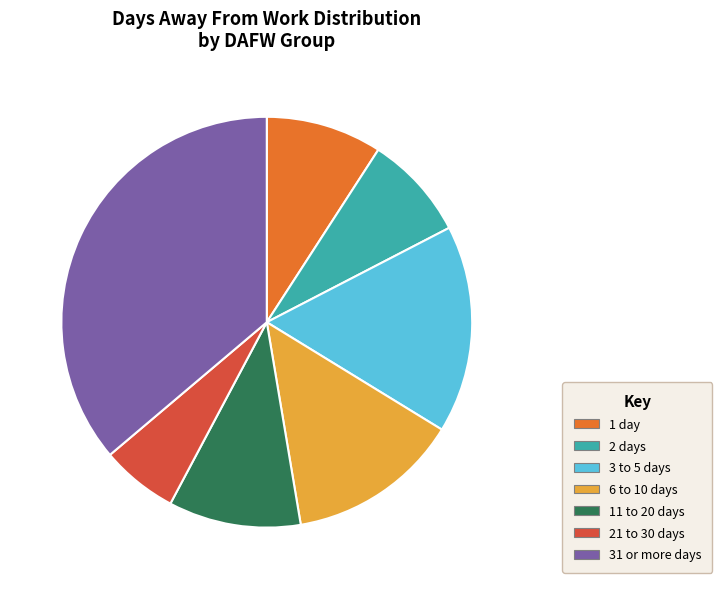

Approximately how many times larger is the value at 1 day compared to 31 or more days?

0.3